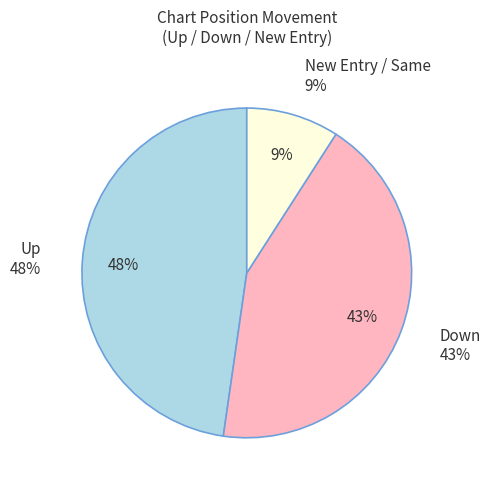

Count the number of slices in the pie.

3